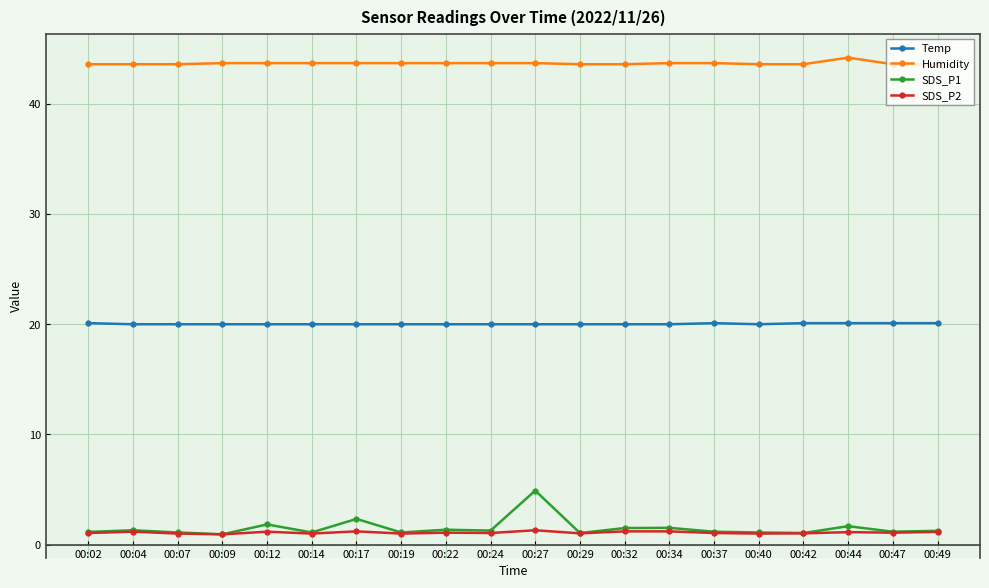

Which series has the largest range (max minus min)?

SDS_P1